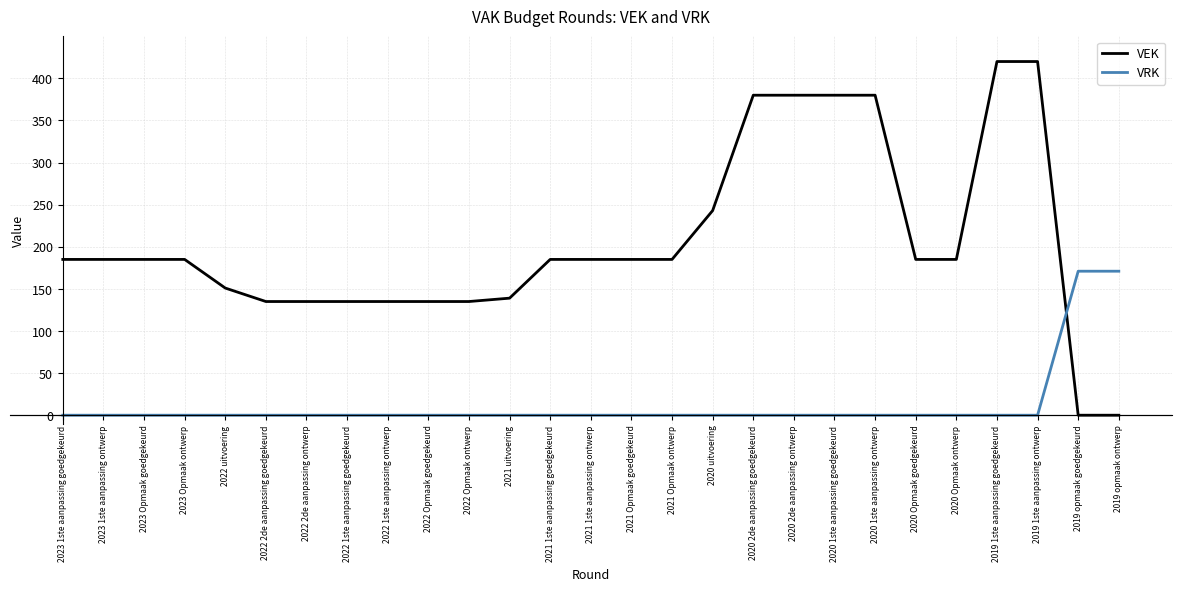

The value of VEK at 2022 1ste aanpassing goedgekeurd is 135. True or false?

True